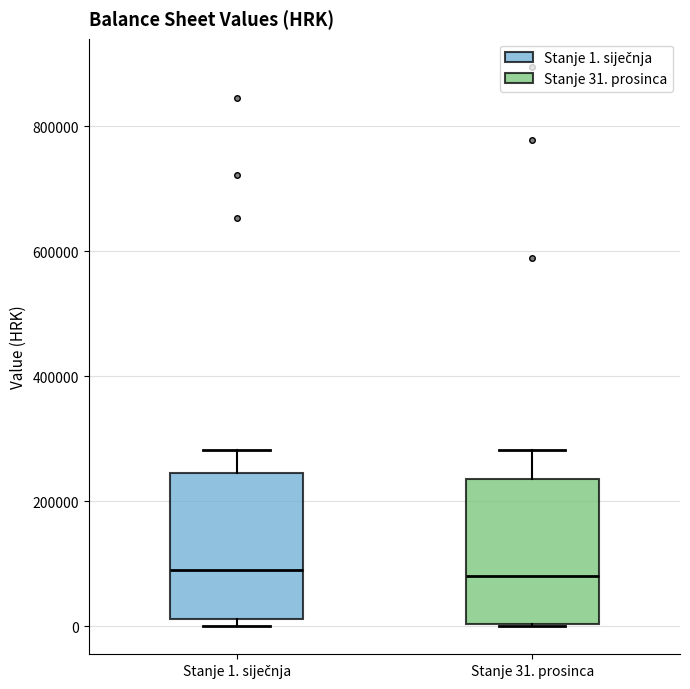

Reading left to right, read every box against the y-axis: the position of its median line, the range the box covers, and the ends of its whiskers. The values are not printed on the chart, so give them approximately, as read against the axis.

Stanje 1. siječnja: median 100000, box 20000 to 240000, whiskers 0 to 280000
Stanje 31. prosinca: median 80000, box 0 to 240000, whiskers 0 to 280000